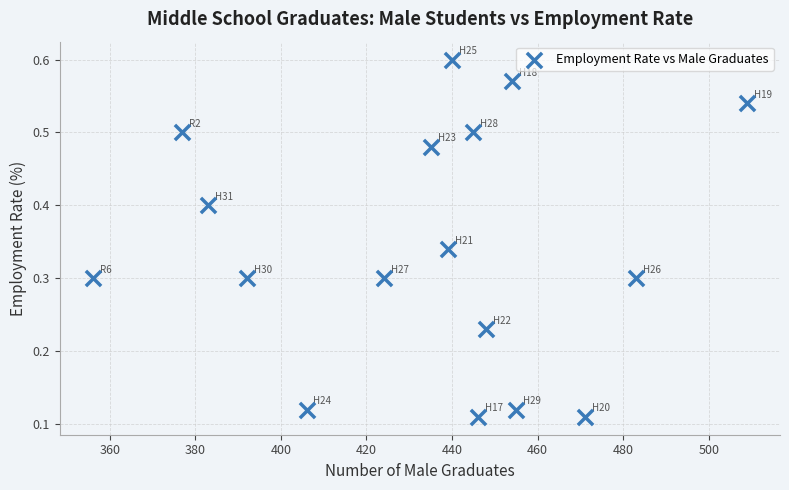

What is the range of X values (max minus min)?

153.0